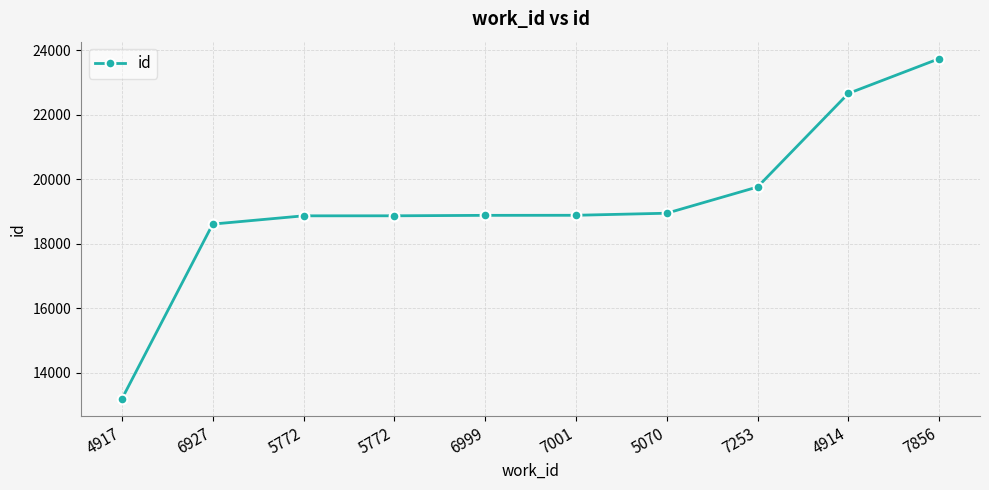

Rank the categories by value from lowest to highest.

4917, 6927, 5772, 5772, 6999, 7001, 5070, 7253, 4914, 7856